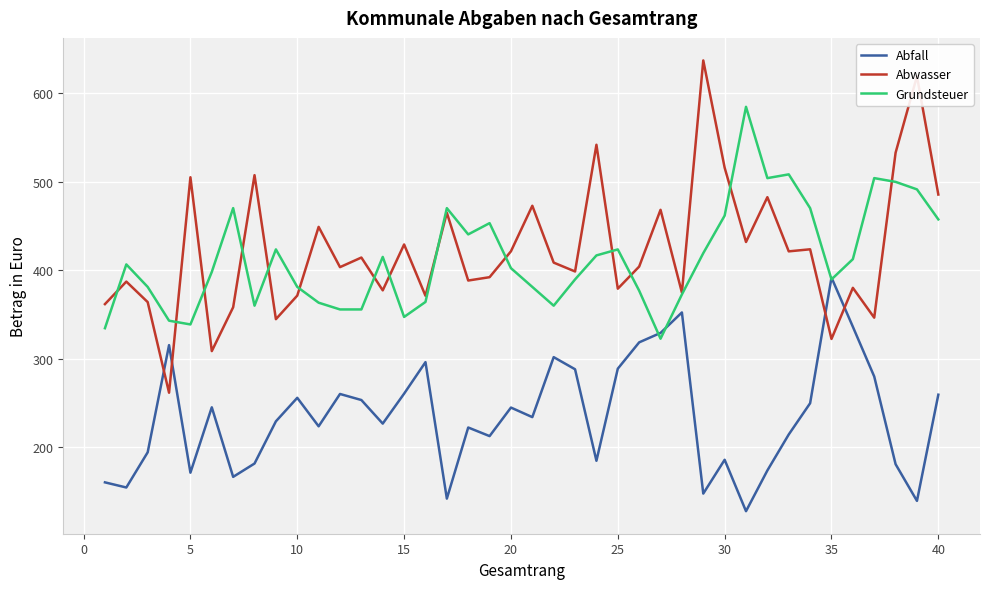

What is the greatest value displayed?

637.0